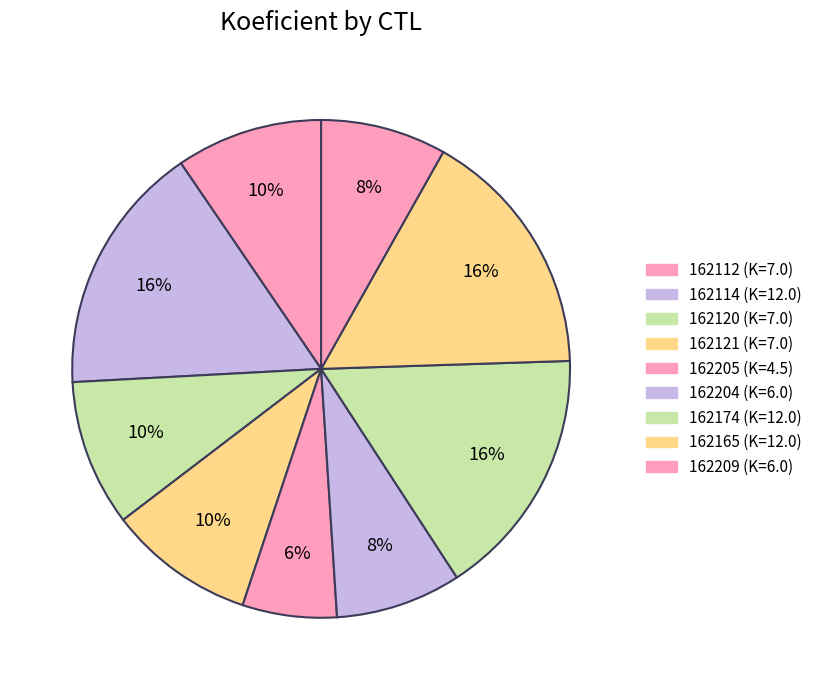

Count the number of slices in the pie.

9